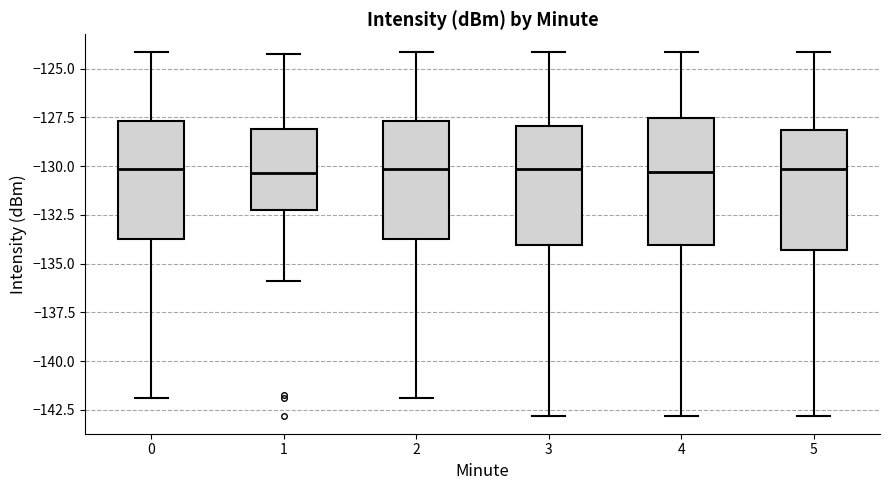

Reading left to right, read every box against the y-axis: the position of its median line, the range the box covers, and the ends of its whiskers. The values are not printed on the chart, so give them approximately, as read against the axis.

0: median -130.0, box -133.5 to -127.5, whiskers -142.0 to -124.0
1: median -130.5, box -132.0 to -128.0, whiskers -136.0 to -124.5
2: median -130.0, box -133.5 to -127.5, whiskers -142.0 to -124.0
3: median -130.0, box -134.0 to -128.0, whiskers -143.0 to -124.0
4: median -130.5, box -134.0 to -127.5, whiskers -143.0 to -124.0
5: median -130.0, box -134.5 to -128.0, whiskers -143.0 to -124.0